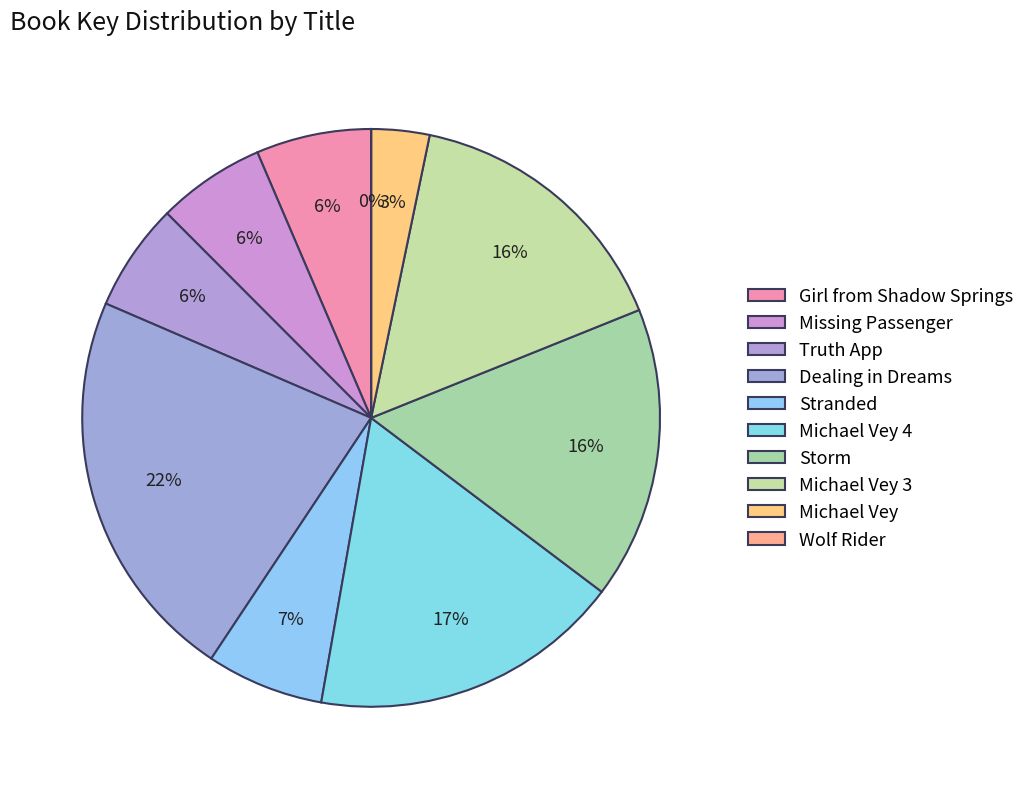

True or false: Dealing in Dreams accounts for 22% of the total.

True